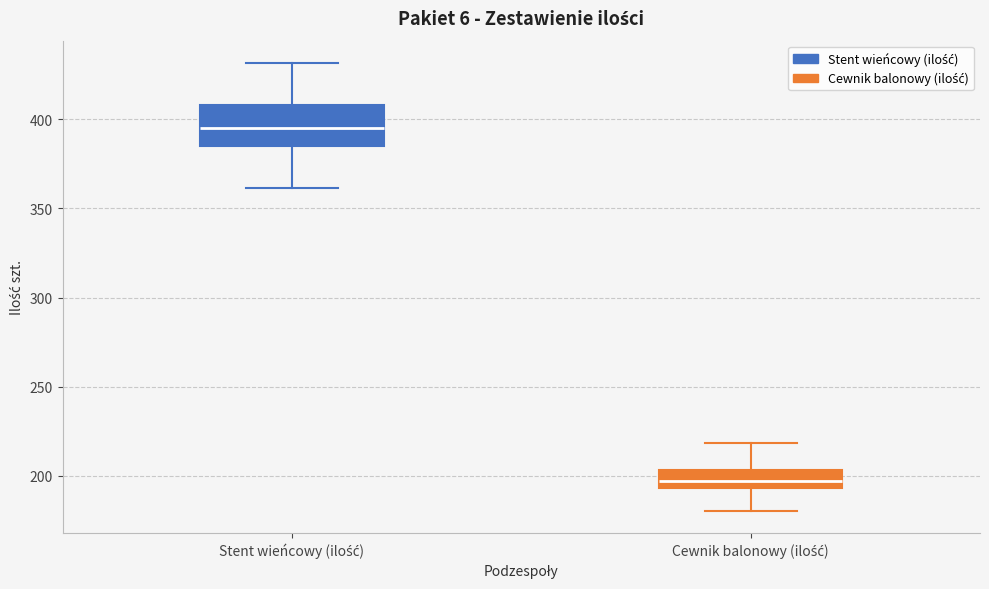

Reading left to right, transcribe this box plot: for each box, give where its median line is, the range the box spans, and where its two whiskers end, as read against the y-axis. The values are not printed on the chart, so give them approximately, as read against the axis.

Stent wieńcowy (ilość): median 395, box 385 to 410, whiskers 360 to 430
Cewnik balonowy (ilość): median 195 (inside the box), box 195 to 205, whiskers 180 to 220